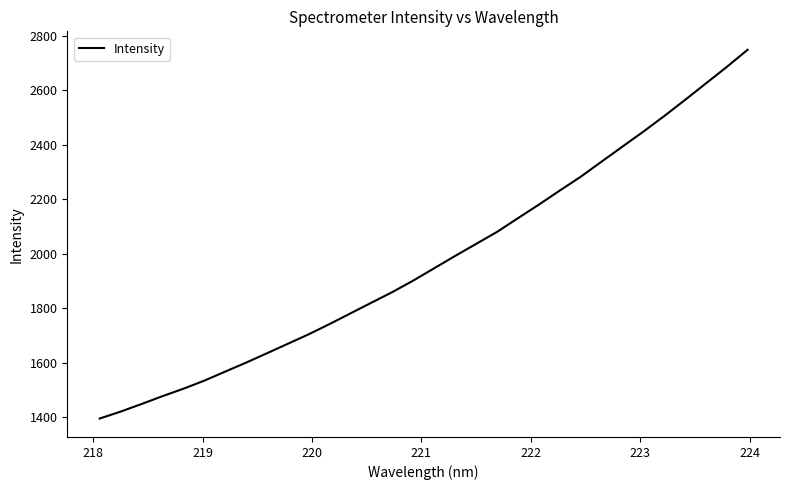

What is the difference between the maximum and minimum values?

1352.5